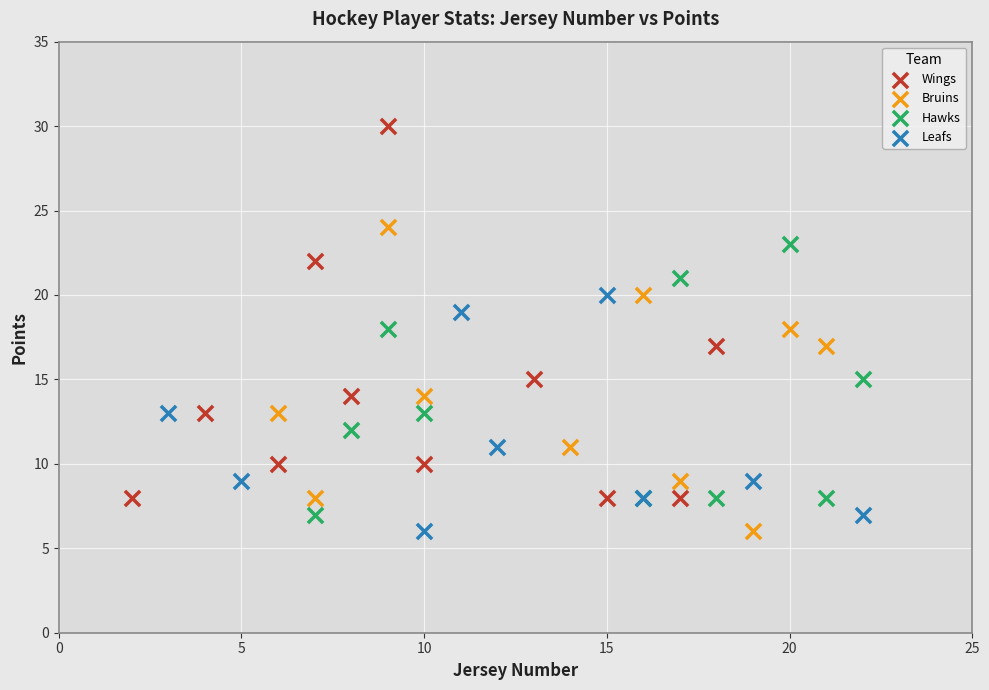

Which series contains the highest Y value?

Wings